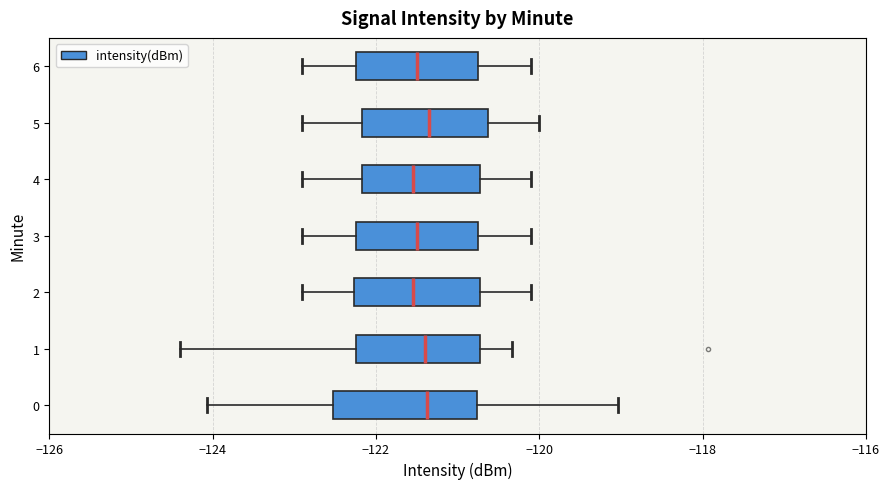

Comparing the boxes themselves (not the whiskers), which one is the widest?

0